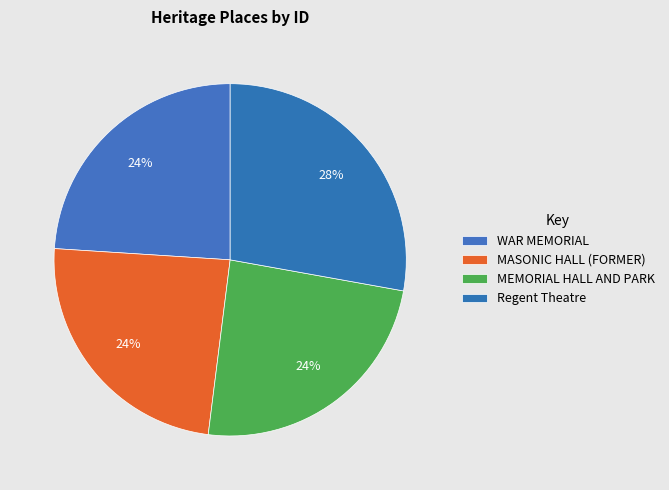

Is there any slice that represents more than half of the pie?

No